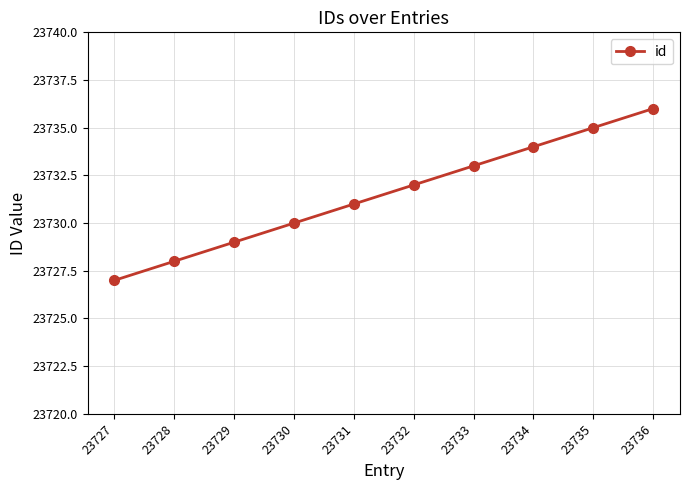

Count the values in the range 23729 to 23734.

6